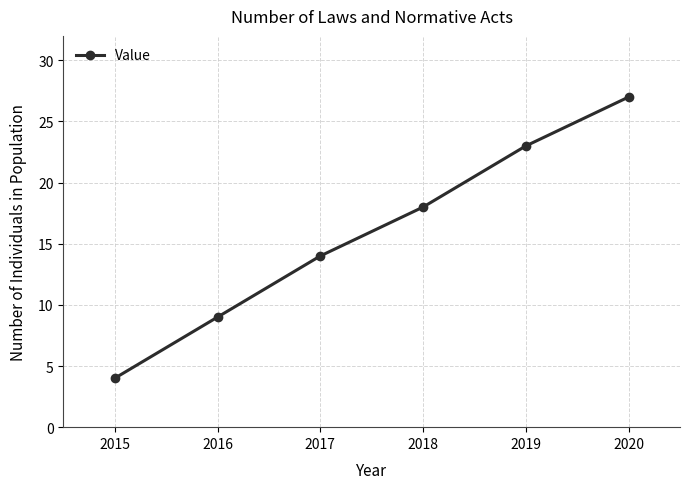

Reading left to right, what are all the values shown in this chart?

2015=4	2016=9	2017=14	2018=18	2019=23	2020=27